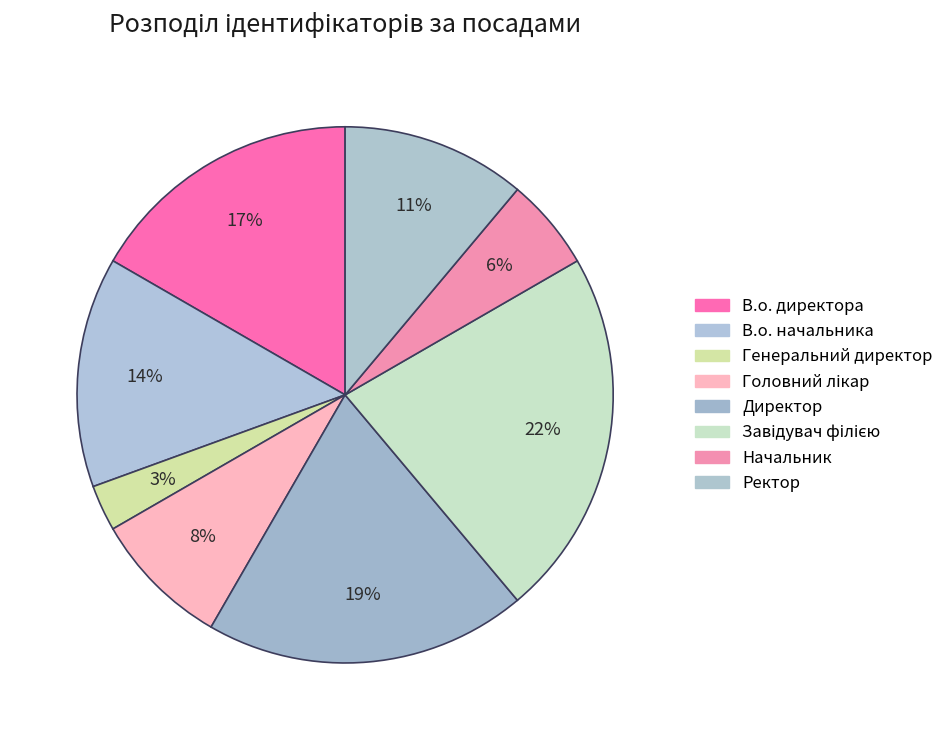

True or false: Начальник accounts for 6% of the total.

True